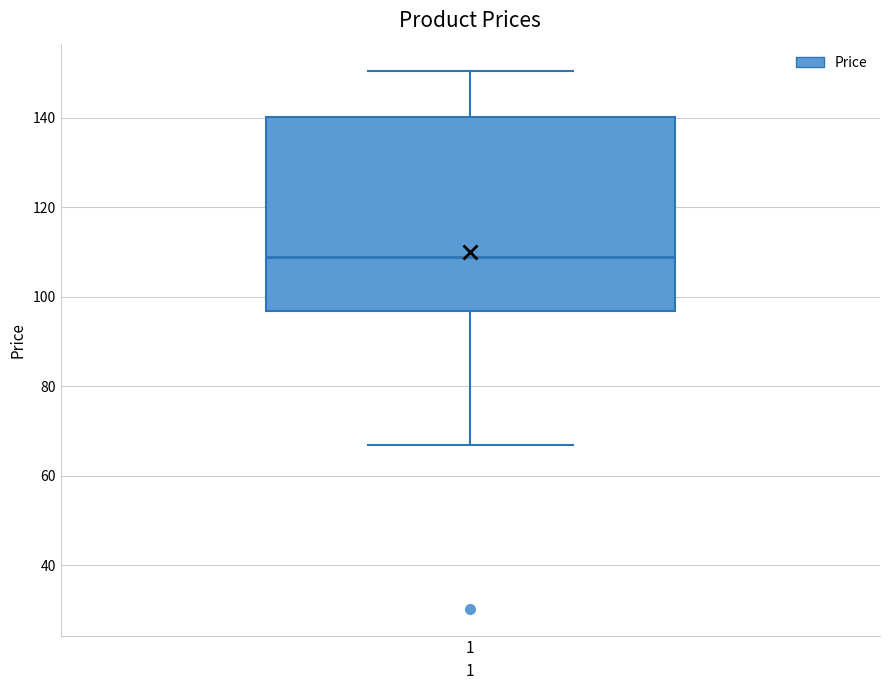

Transcribe this box plot: give where the median line is, the range the box spans, and where the two whiskers end, as read against the y-axis. The values are not printed on the chart, so give them approximately, as read against the axis.

median 108, box 96 to 140, whiskers 66 to 150